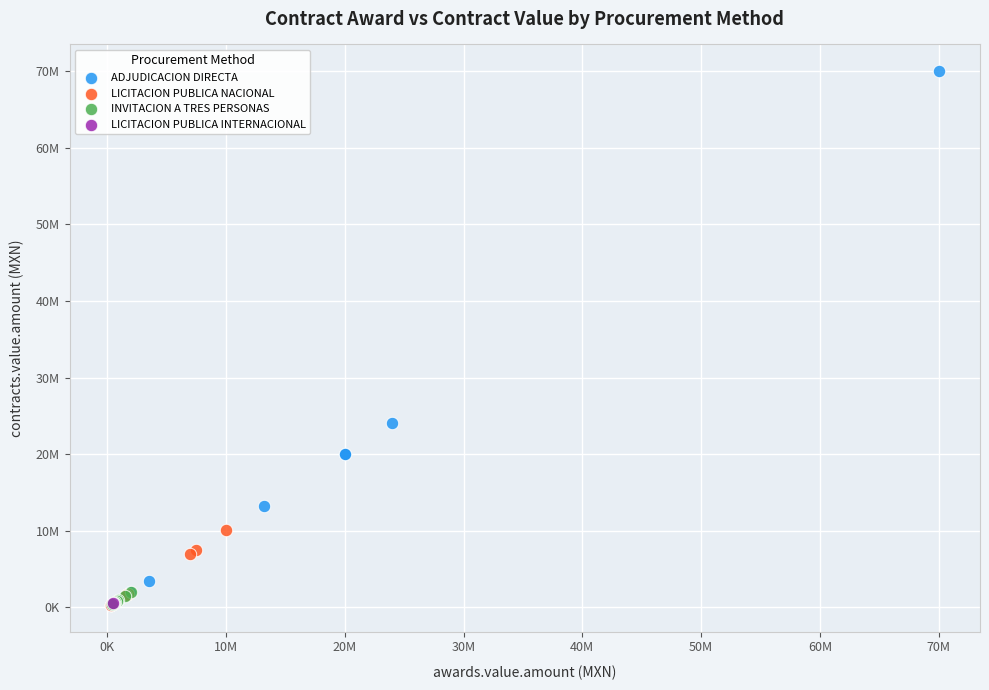

What are all the series names shown in the legend?

ADJUDICACION DIRECTA, LICITACION PUBLICA NACIONAL, INVITACION A TRES PERSONAS, LICITACION PUBLICA INTERNACIONAL